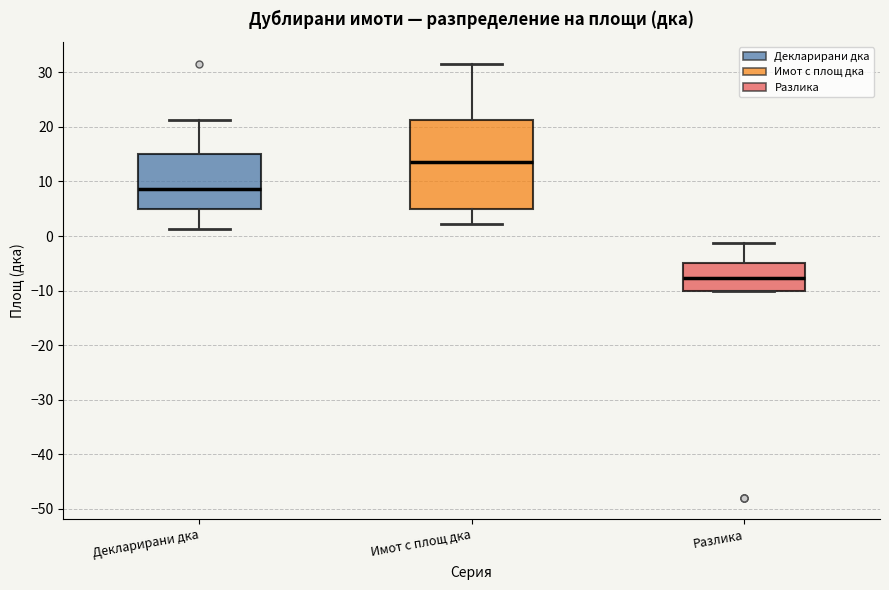

Reading left to right, read every box against the y-axis: the position of its median line, the range the box covers, and the ends of its whiskers. The values are not printed on the chart, so give them approximately, as read against the axis.

Декларирани дка: median 9, box 5 to 15, whiskers 1 to 21
Имот с площ дка: median 14, box 5 to 21, whiskers 2 to 32
Разлика: median -8, box -10 to -5, whiskers -10 to -1